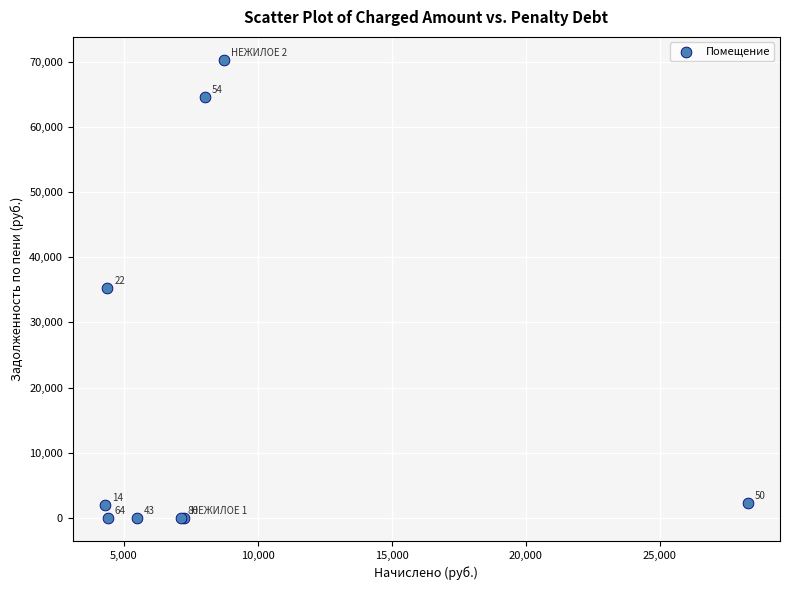

What Y value in the scatter plot is closest to 35134?

35248.2